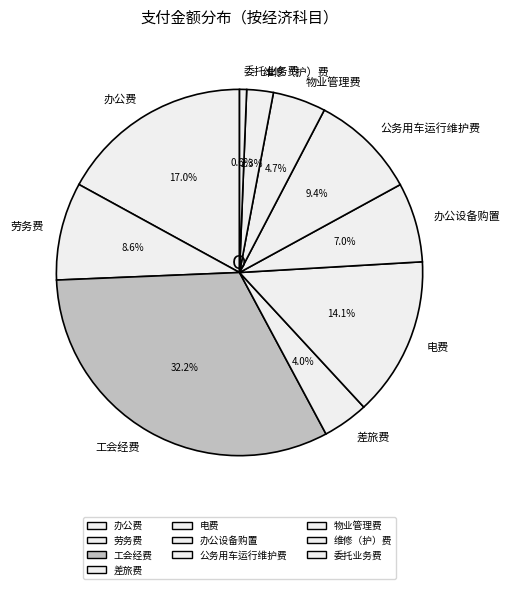

To the nearest percent, what is the combined percentage of 办公设备购置 and 办公费?

24%